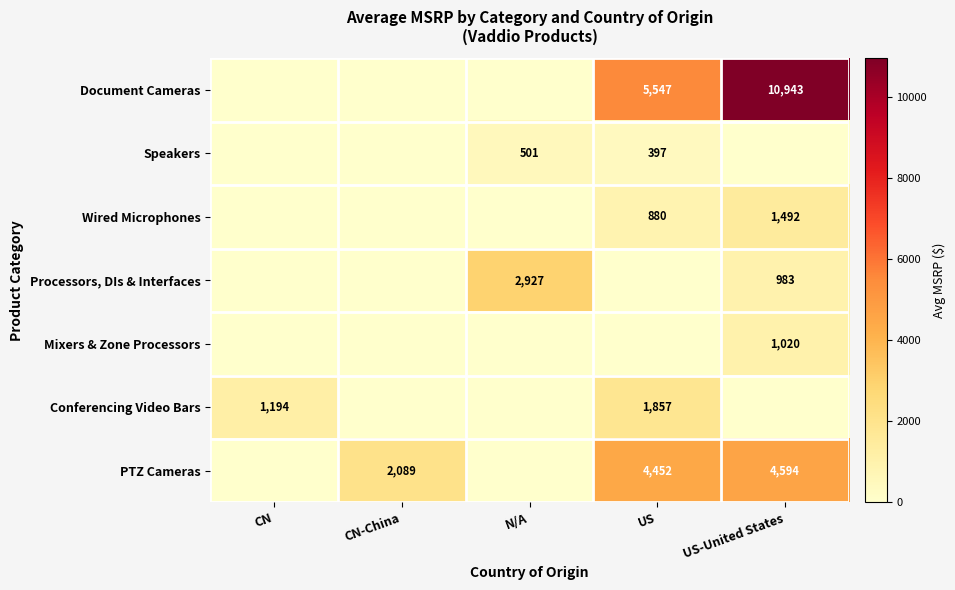

Is the value of Conferencing Video Bars at US greater than the value of PTZ Cameras at US-United States?

No